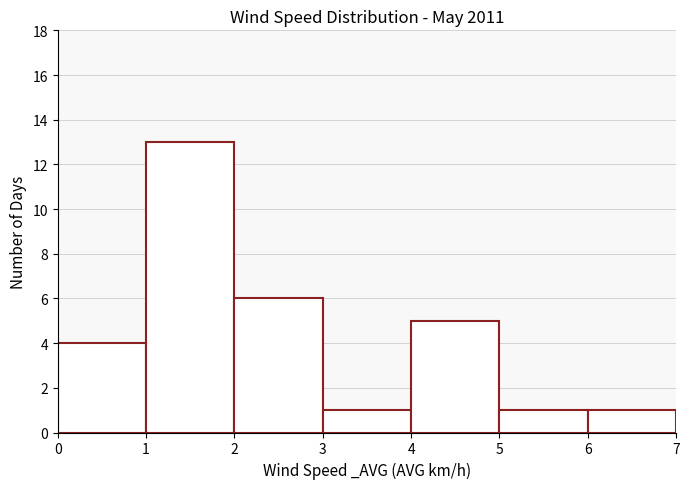

How tall is the bar that spans 2 to 3 on the x-axis? The values are not printed on the chart, so give them approximately, as read against the axis.

6